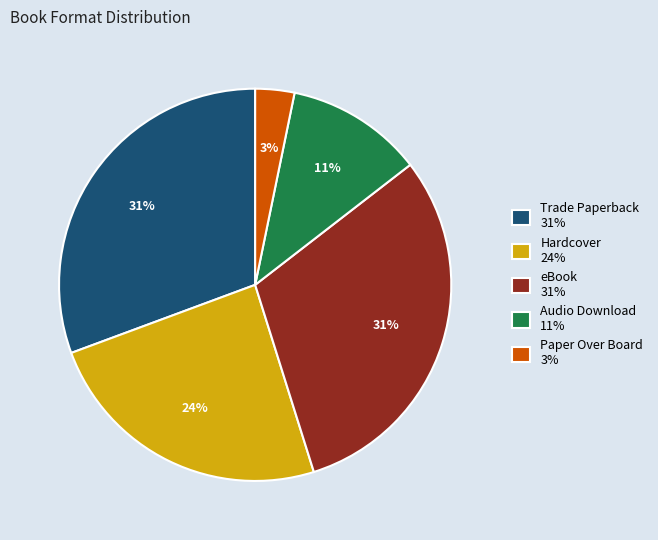

To the nearest percent, what is the combined percentage of Hardcover 24% and eBook 31%?

55%